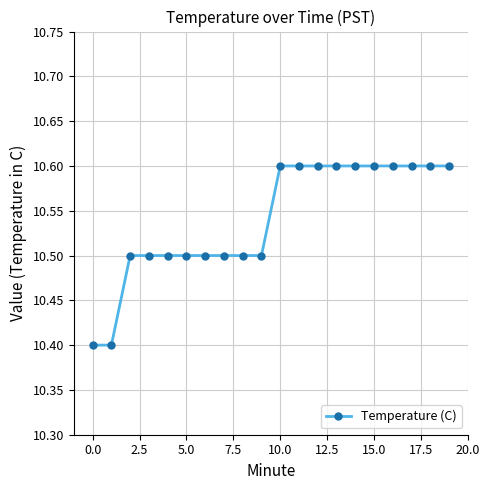

What is the greatest value displayed?

10.6